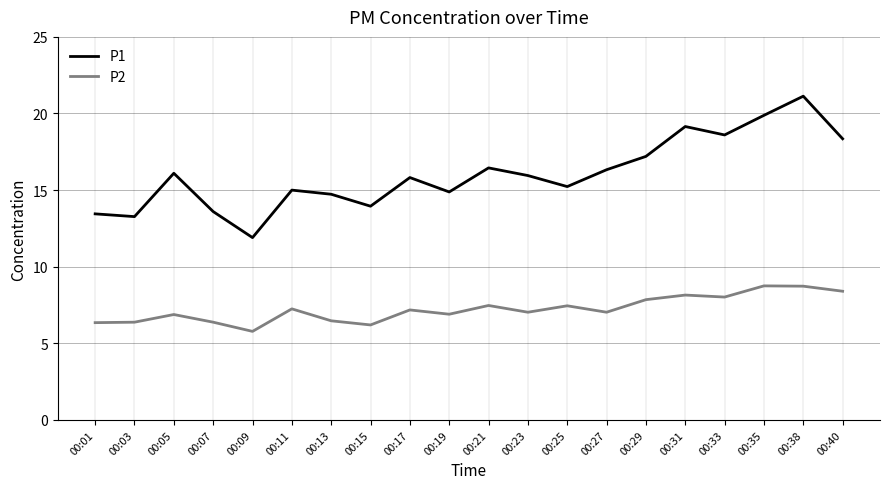

Which series changed the most between 00:25 and 00:29?

P1